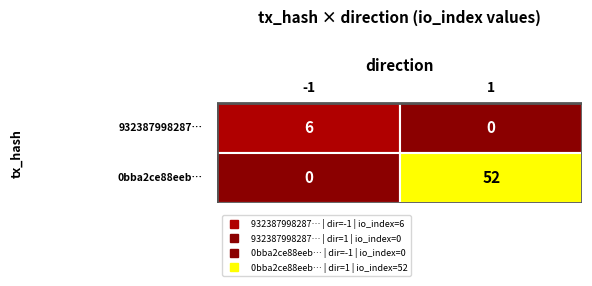

True or false: 0bba2ce88eeb7709441729aa7aa00260e743f7d has a value of 52 at io_index.

True